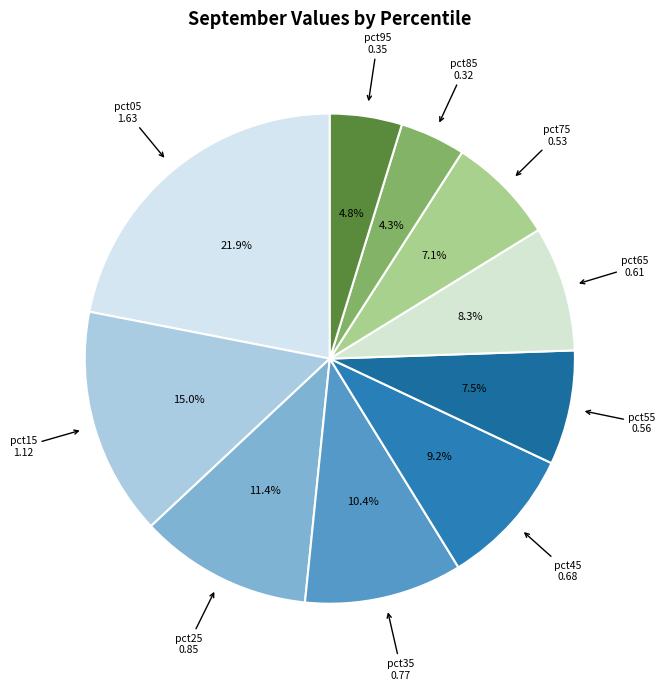

Rank the categories by value from lowest to highest.

pct85, pct95, pct75, pct55, pct65, pct45, pct35, pct25, pct15, pct05